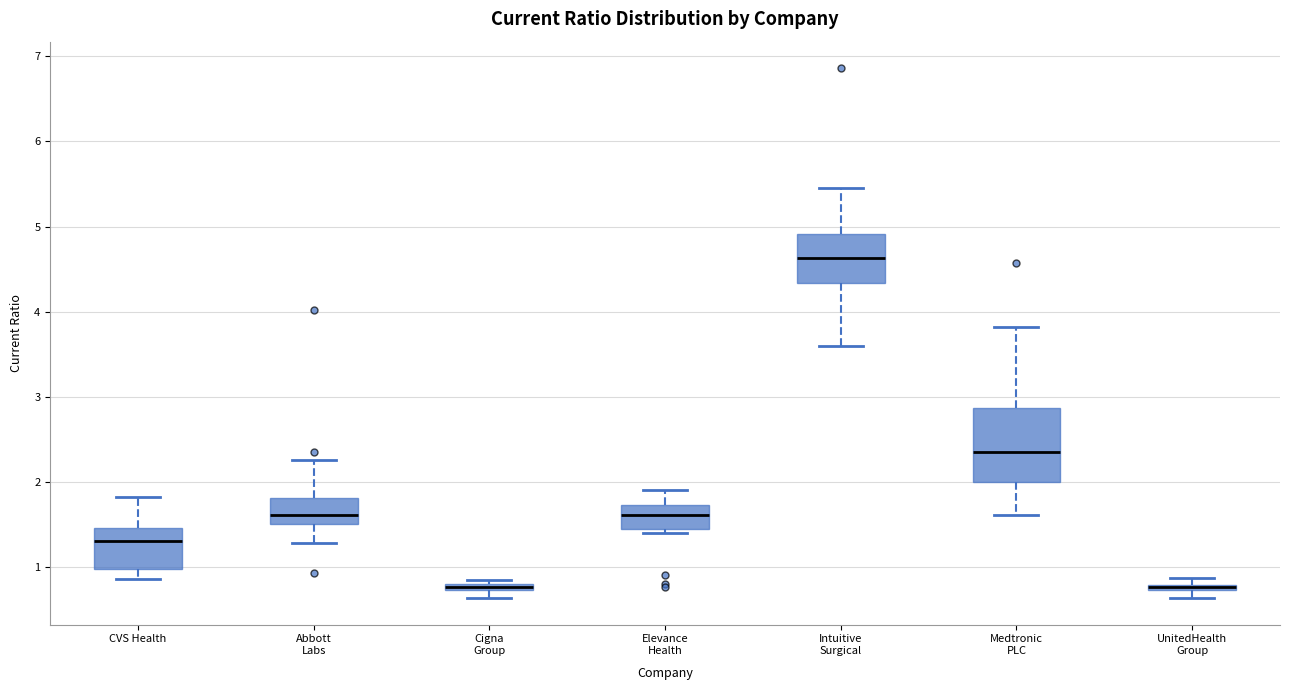

Comparing the boxes themselves (not the whiskers), which one is the tallest?

Medtronic PLC